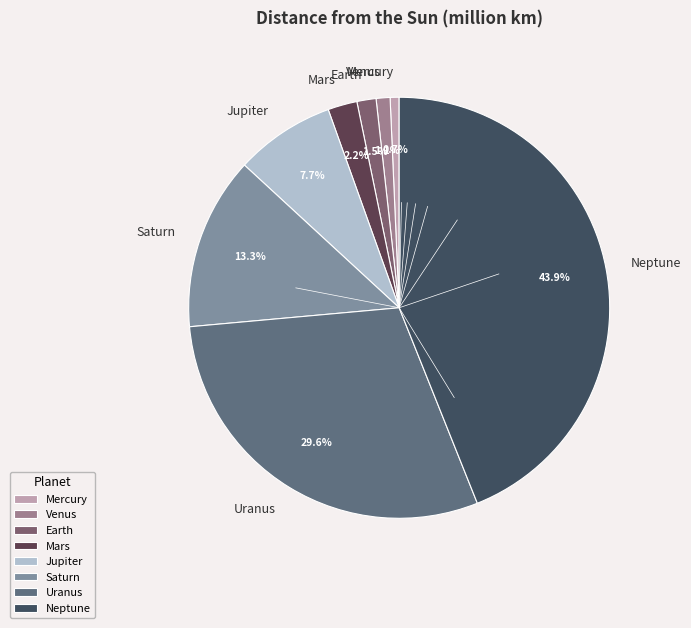

Which slice is the largest?

Neptune